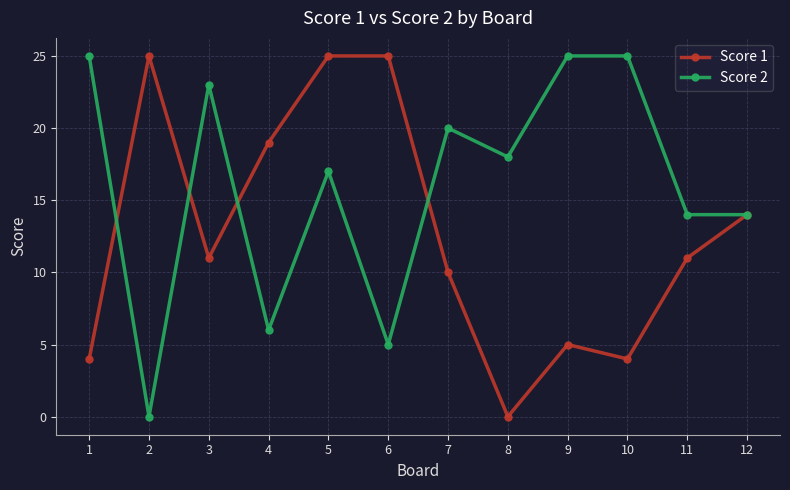

What is the value of the Score 1 point at the 10th from the left?

4